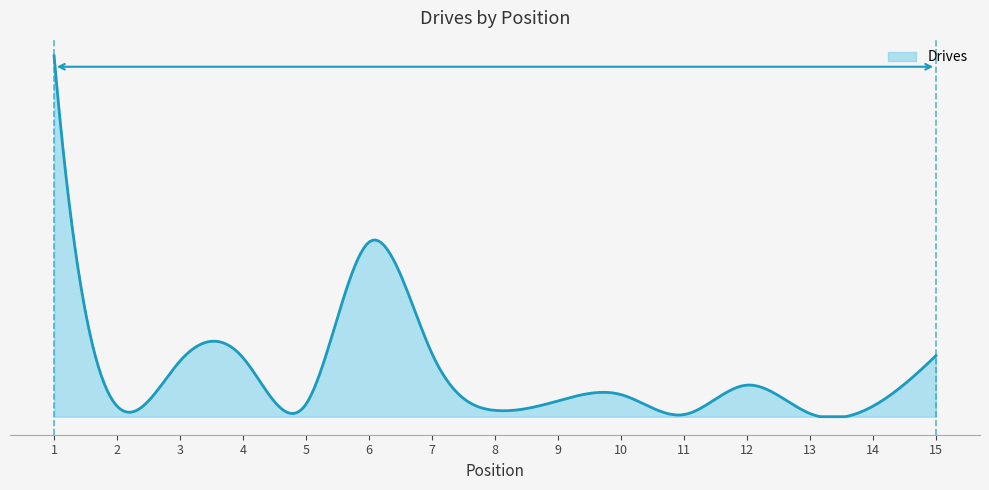

Does the chart have visible grid lines?

No